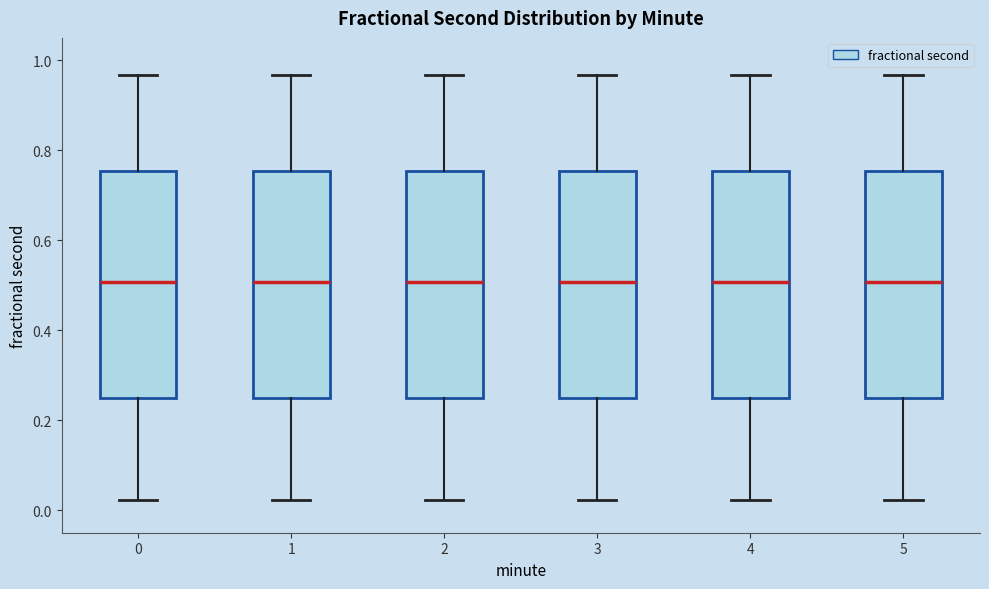

Where is the upper edge of the box at x = 1 on the y-axis? The values are not printed on the chart, so give them approximately, as read against the axis.

0.76